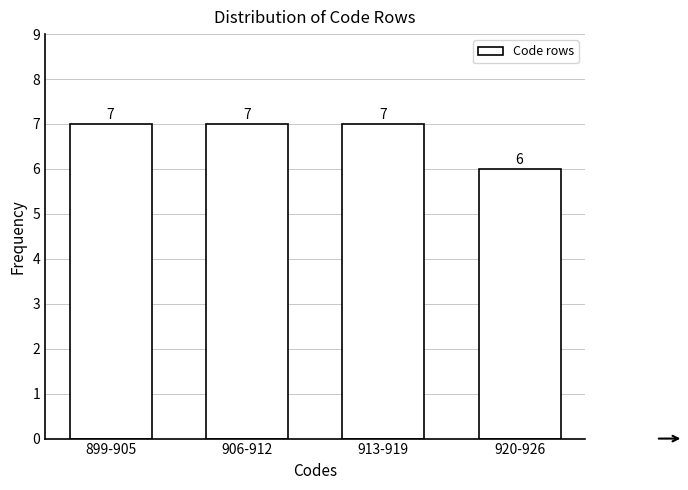

Reading left to right, transcribe all the data shown in this chart.

899-905=7	906-912=7	913-919=7	920-926=6